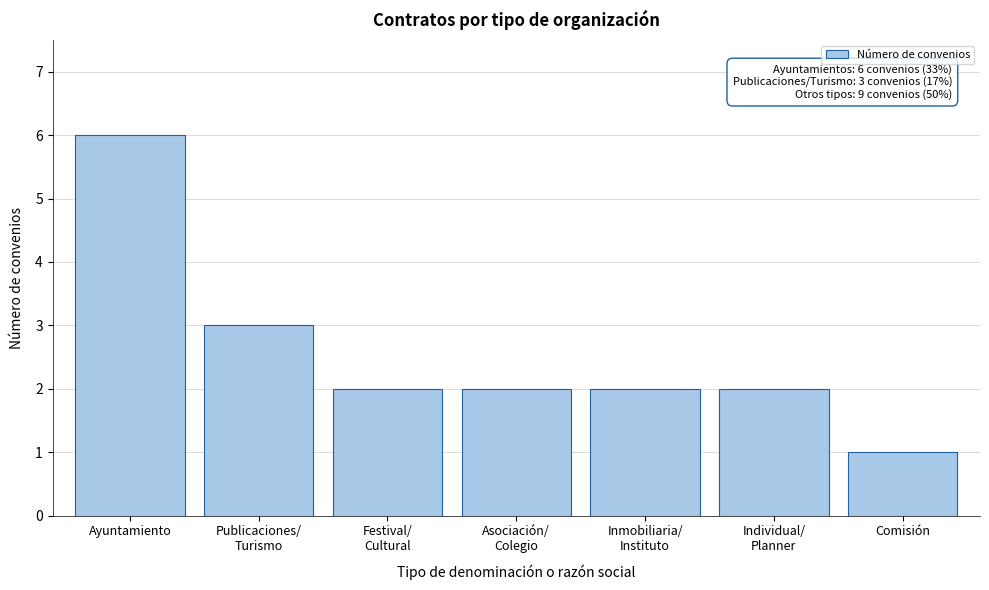

Reading right to left, transcribe all the data shown in this chart.

1	2	2	2	2	3	6